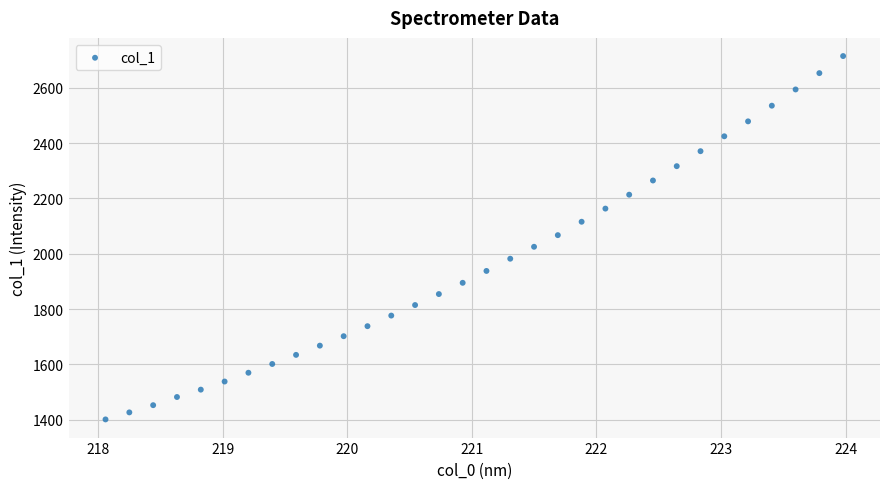

What is the range of X values (max minus min)?

5.9